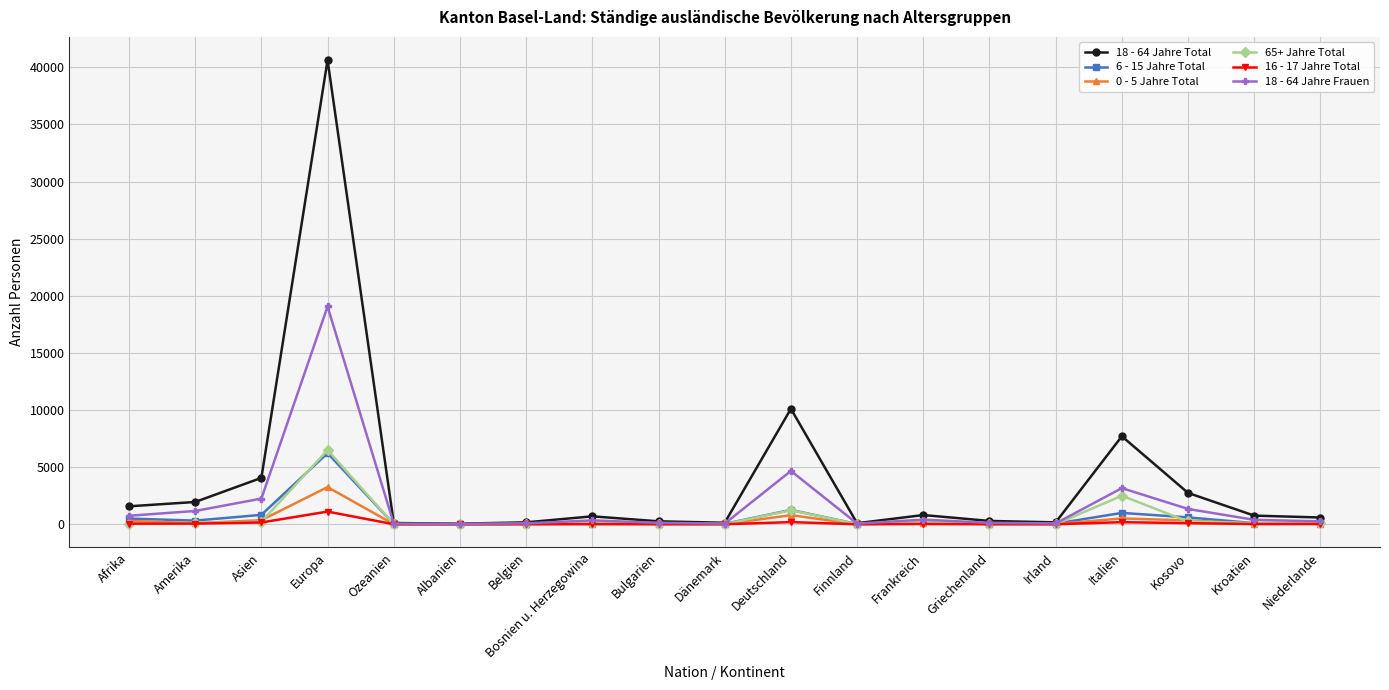

What is the maximum value for 65+ Jahre Total?

6494